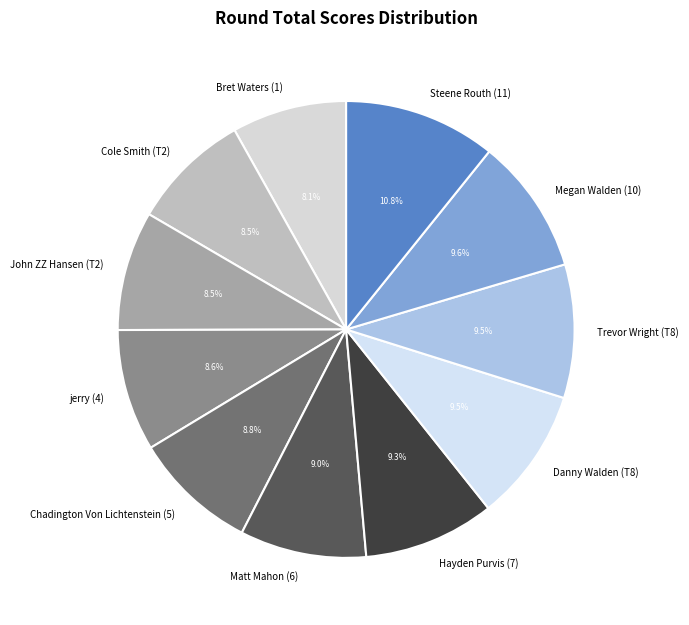

The Steene Routh (11) slice represents 11% of the pie. True or false?

True